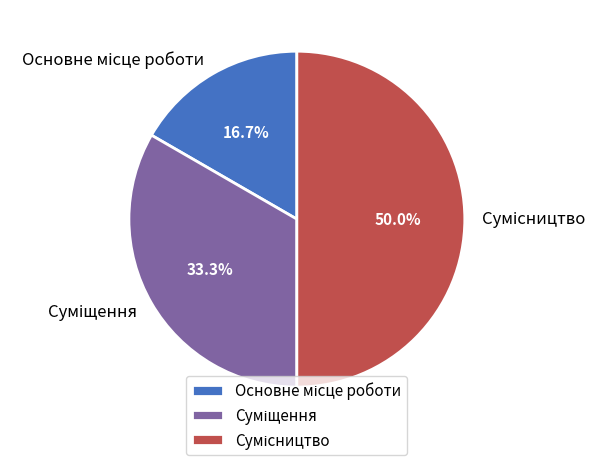

What is the total percentage of Суміщення and Основне місце роботи?

50.0%